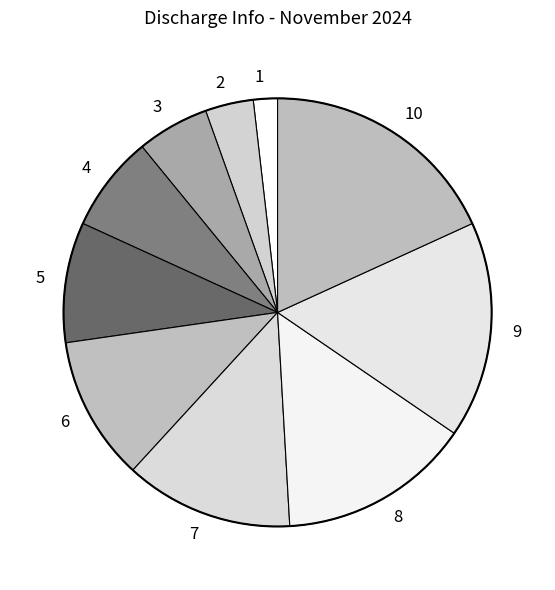

Combined, do 9 and 3 account for over 50%?

No